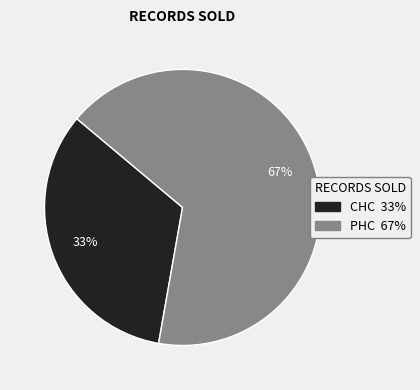

To the nearest percent, what is the average slice percentage?

50%